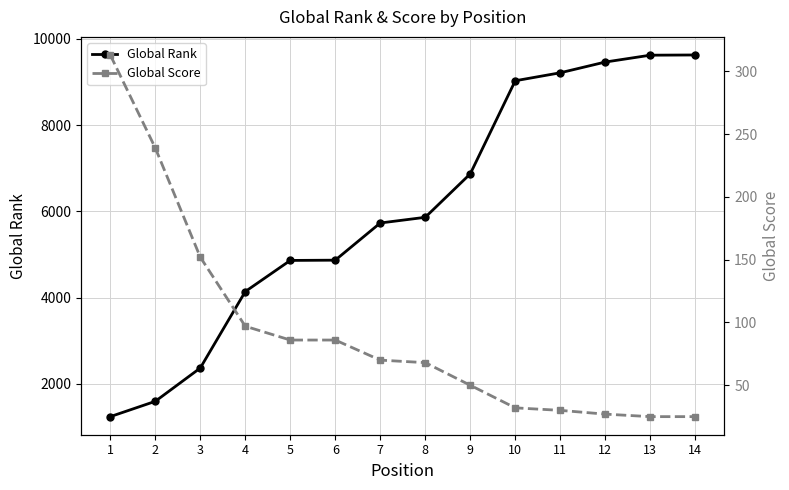

Is it true that Global Rank equals 9028 at 10?

True